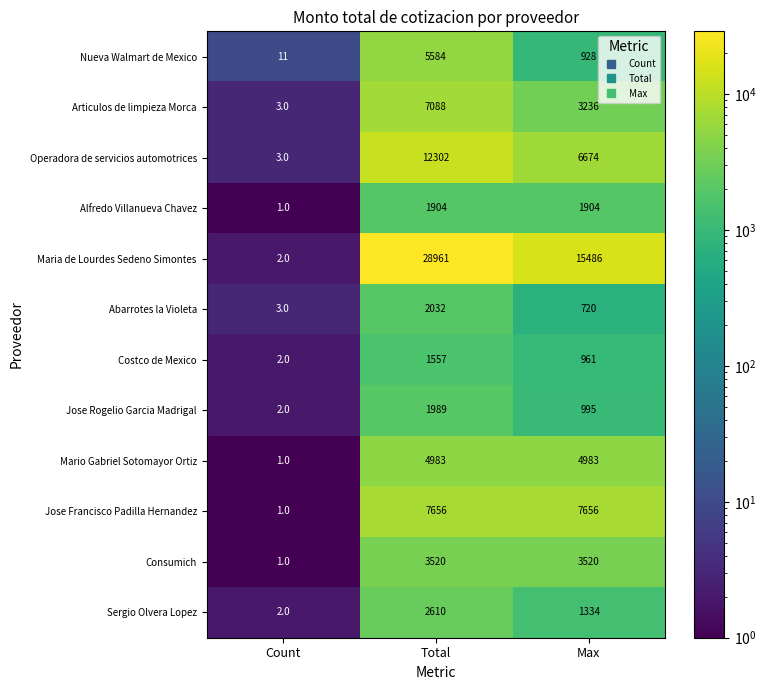

What is the difference between the highest and lowest values at Count?

10